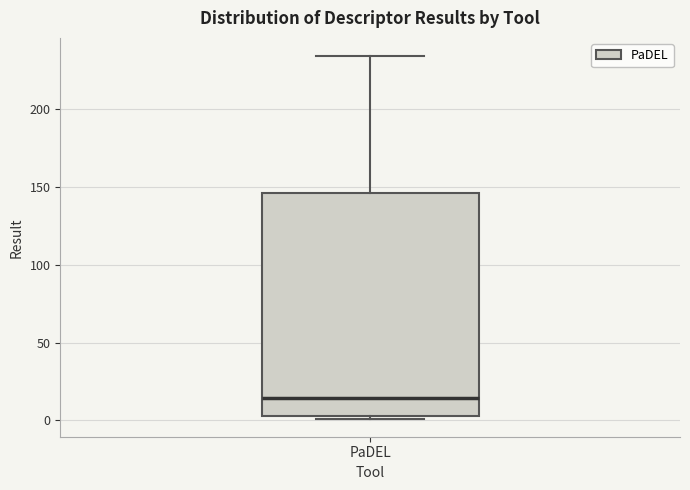

Read this box plot against the y-axis: the position of the median line, the range covered by the box, and the ends of both whiskers. The values are not printed on the chart, so give them approximately, as read against the axis.

median 15, box 5 to 145, whiskers 0 to 235